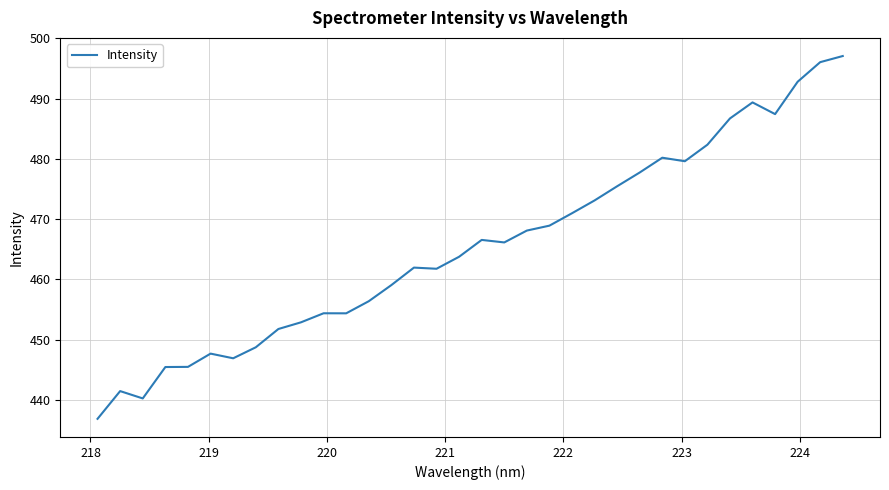

What is the minimum value shown in the chart?

436.9